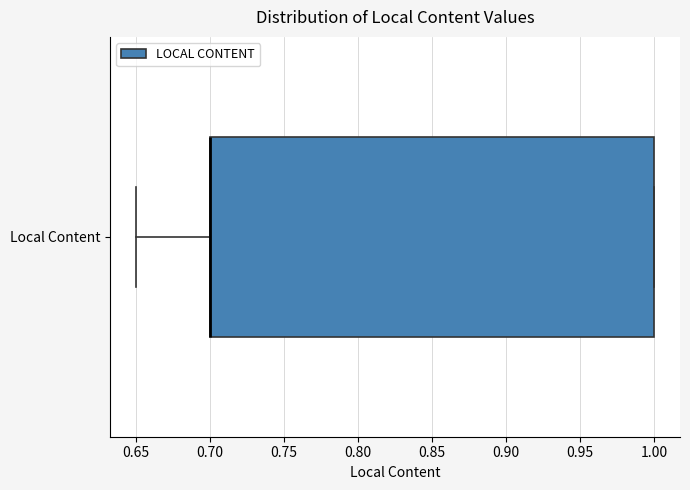

Where does the left whisker of the box for Local Content end on the x-axis? The values are not printed on the chart, so give them approximately, as read against the axis.

0.65